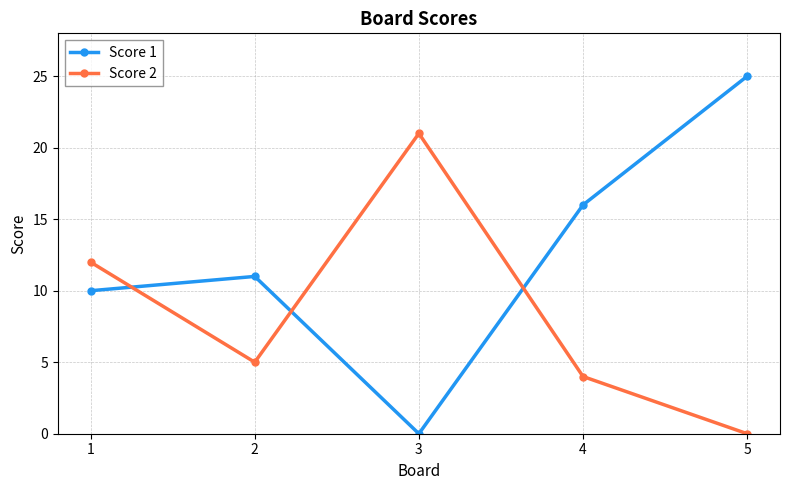

How many intersections are there between Score 2 and Score 1?

3